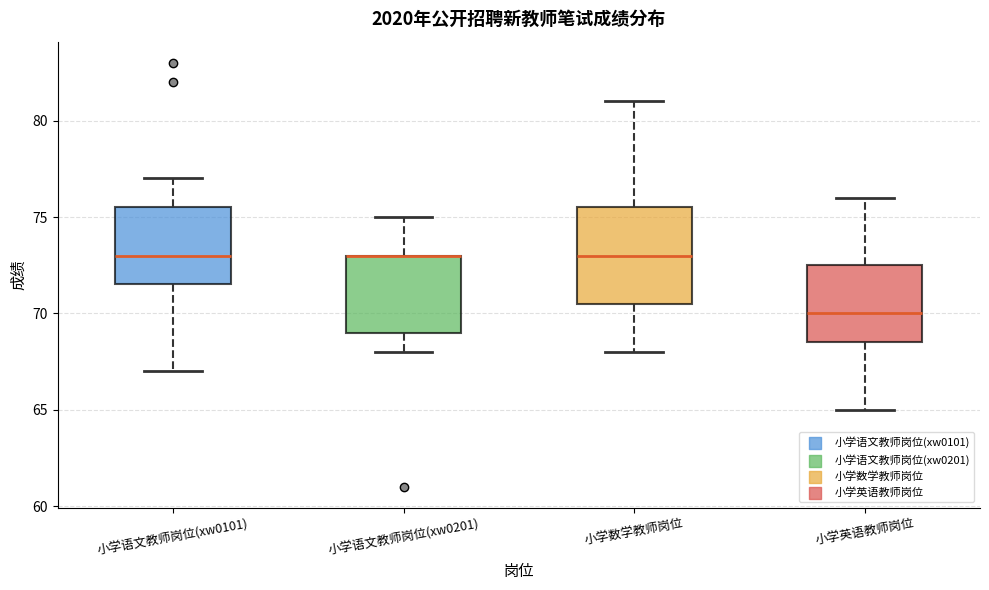

Reading left to right, transcribe this box plot: for each box, give where its median line is, the range the box spans, and where its two whiskers end, as read against the y-axis. The values are not printed on the chart, so give them approximately, as read against the axis.

小学语文教师岗位(xw0101): median 73.0, box 71.5 to 75.5, whiskers 67.0 to 77.0
小学语文教师岗位(xw0201): median 73.0 (drawn on the box's upper edge), box 69.0 to 73.0, whiskers 68.0 to 75.0
小学数学教师岗位: median 73.0, box 70.5 to 75.5, whiskers 68.0 to 81.0
小学英语教师岗位: median 70.0, box 68.5 to 72.5, whiskers 65.0 to 76.0